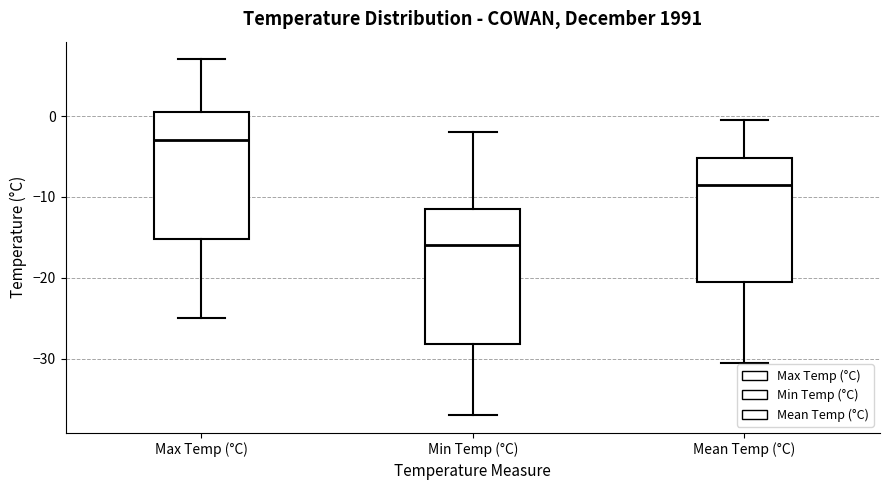

Where does the median line of the box for Max Temp (°C) sit on the y-axis? The values are not printed on the chart, so give them approximately, as read against the axis.

-3